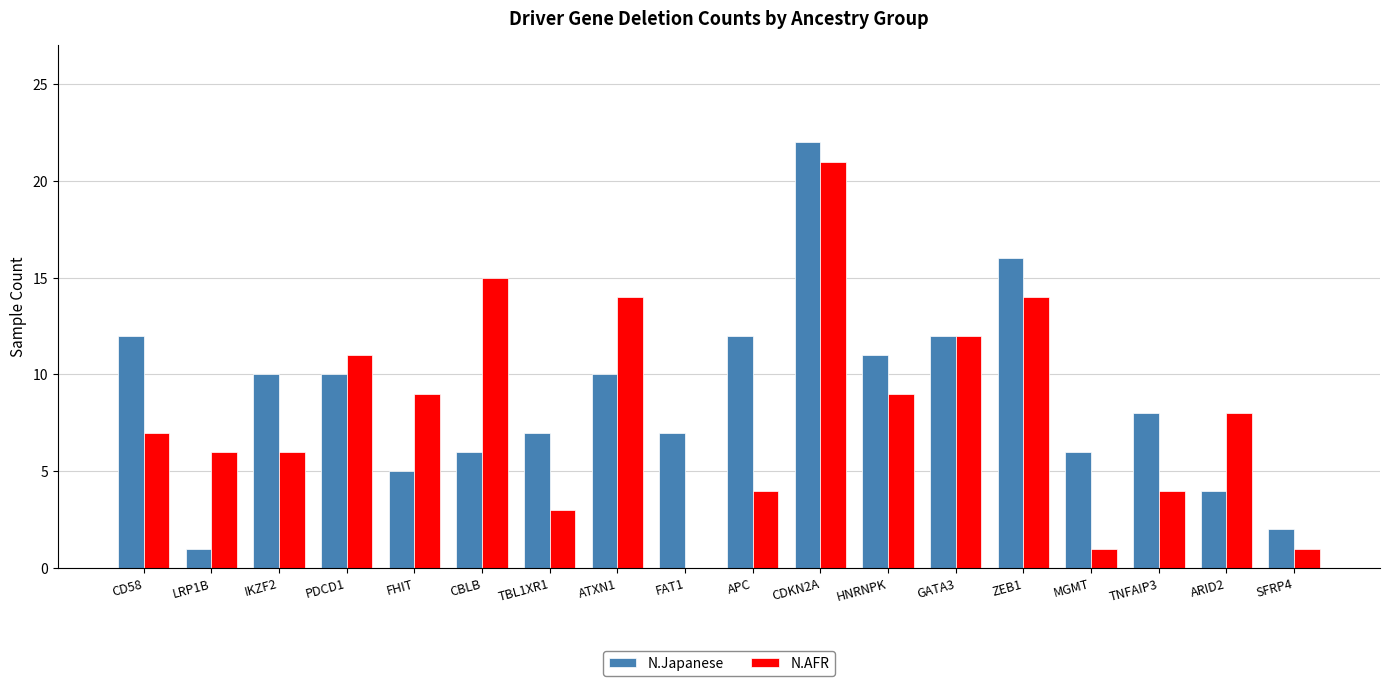

At which label does N.AFR reach its peak?

CDKN2A